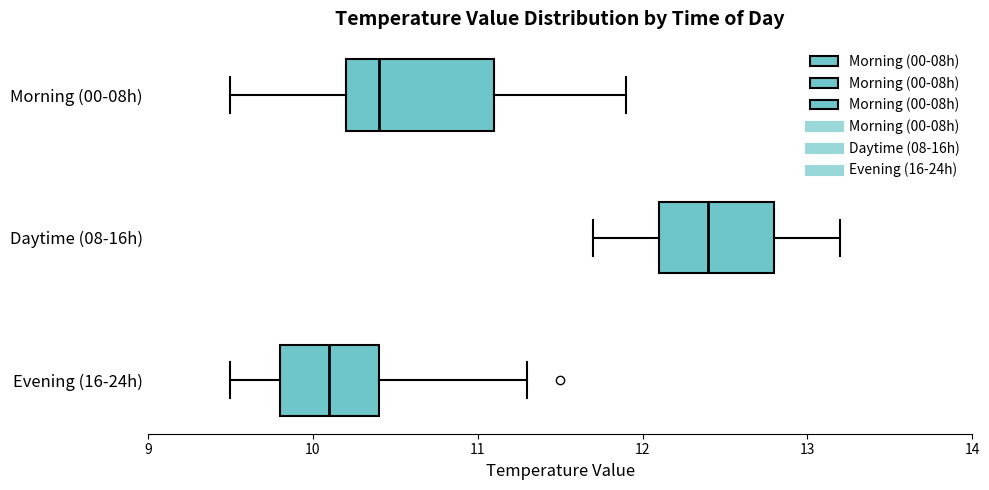

Where does the median line of the box for Evening (16-24h) sit on the x-axis? The values are not printed on the chart, so give them approximately, as read against the axis.

10.1